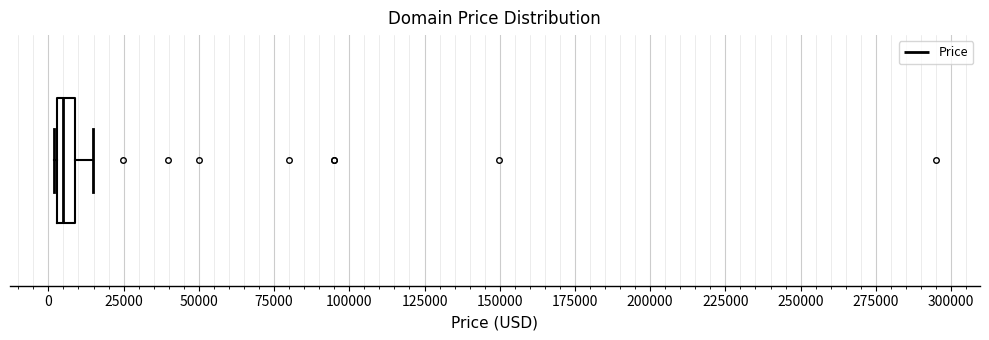

Where is the right edge of the box on the x-axis? The values are not printed on the chart, so give them approximately, as read against the axis.

10000